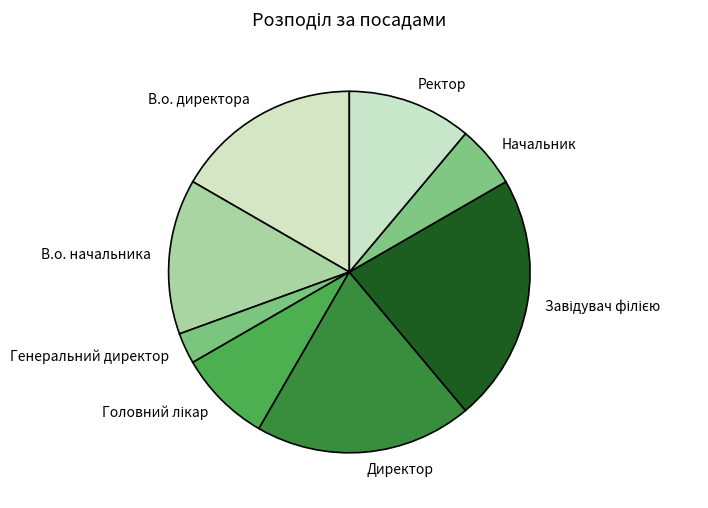

The В.о. начальника slice represents 14% of the pie. True or false?

True